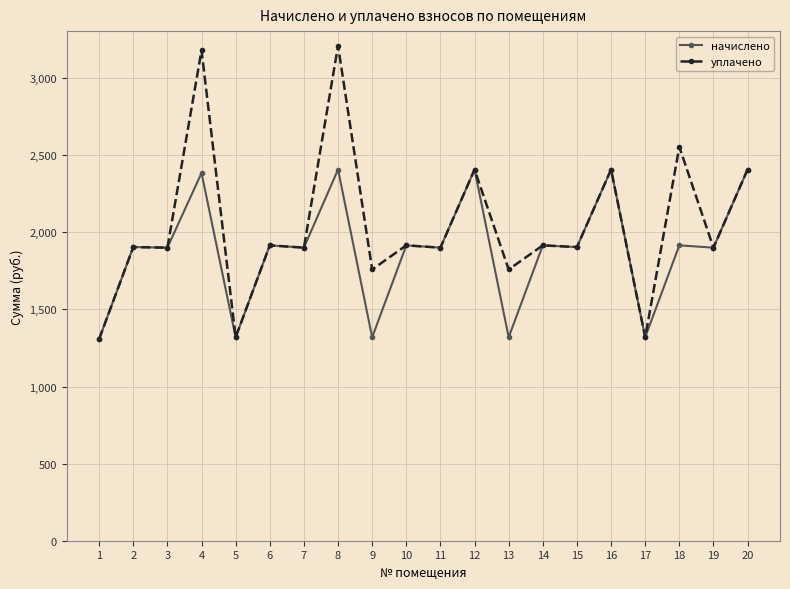

What is the sum of all уплачено values?

40781.1